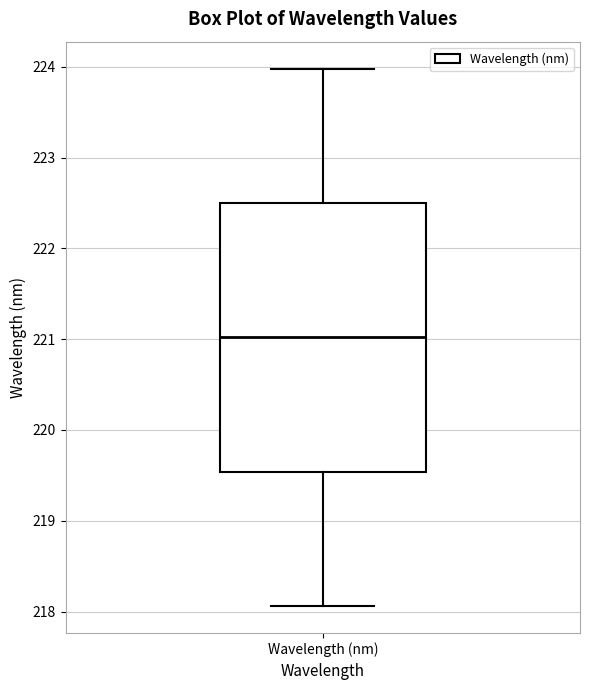

Where is the upper edge of the box for Wavelength (nm) on the y-axis? The values are not printed on the chart, so give them approximately, as read against the axis.

222.5